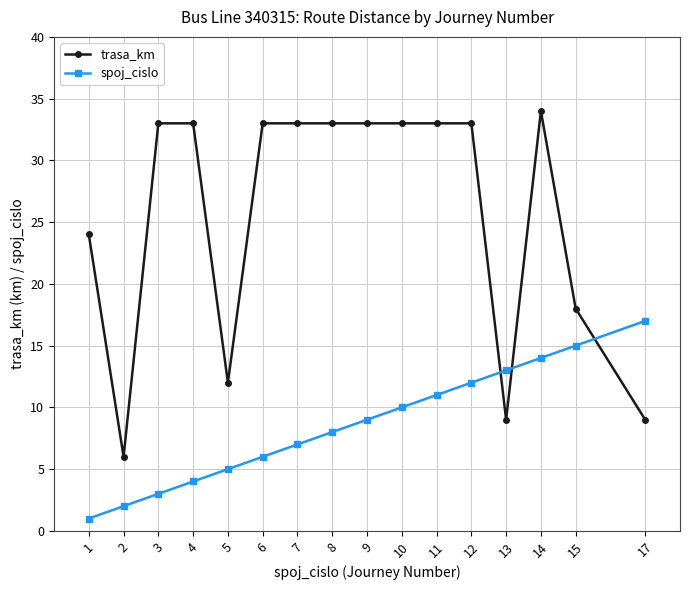

Which category has the highest value in the trasa_km series?

14